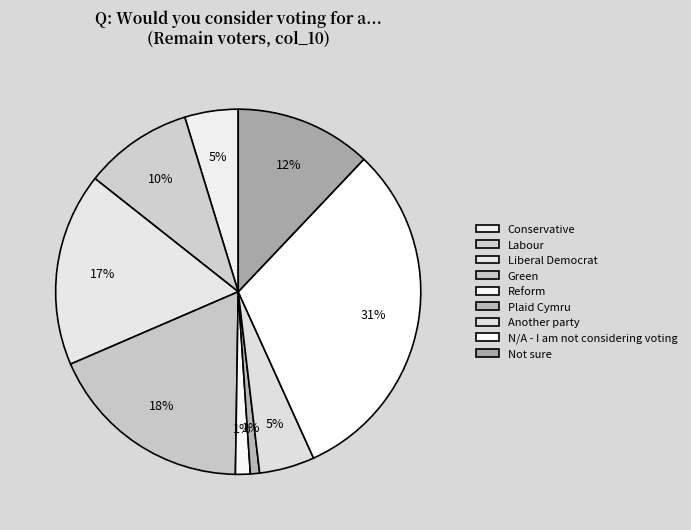

To the nearest percent, what portion does Plaid Cymru represent?

1%